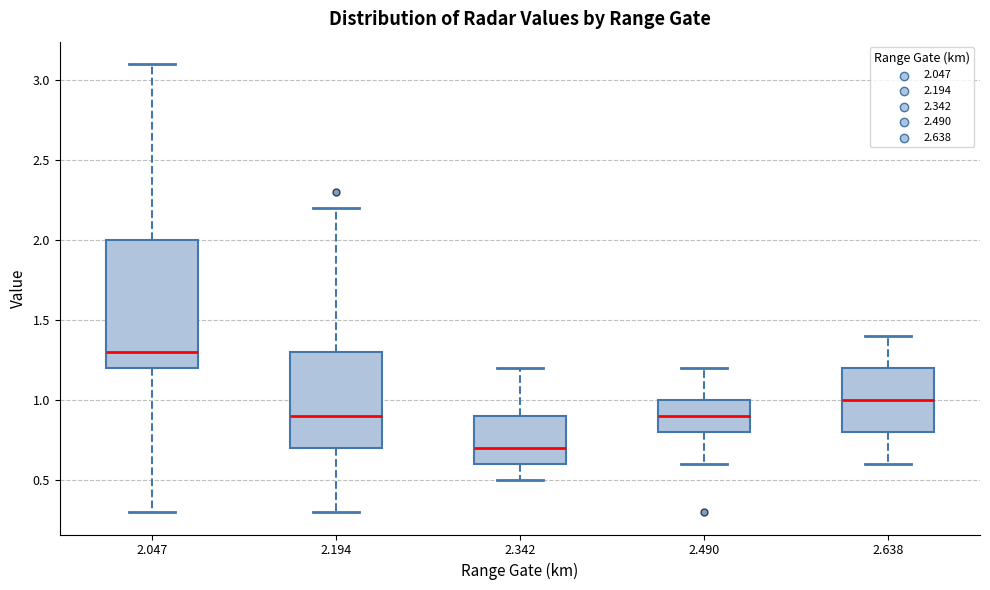

Which box has the lowest median line?

2.342